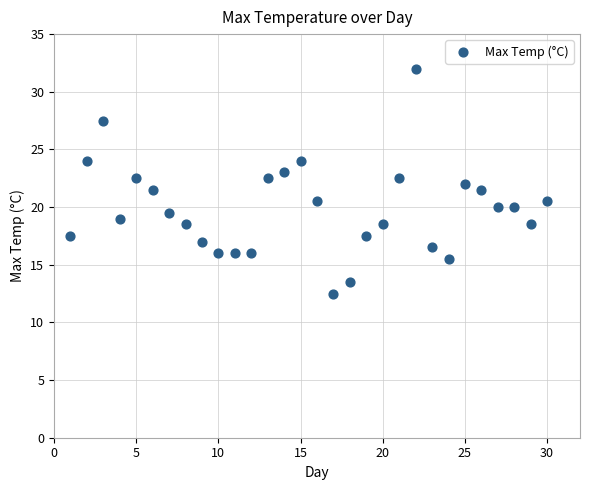

What is the range of Y values (max minus min)?

19.5